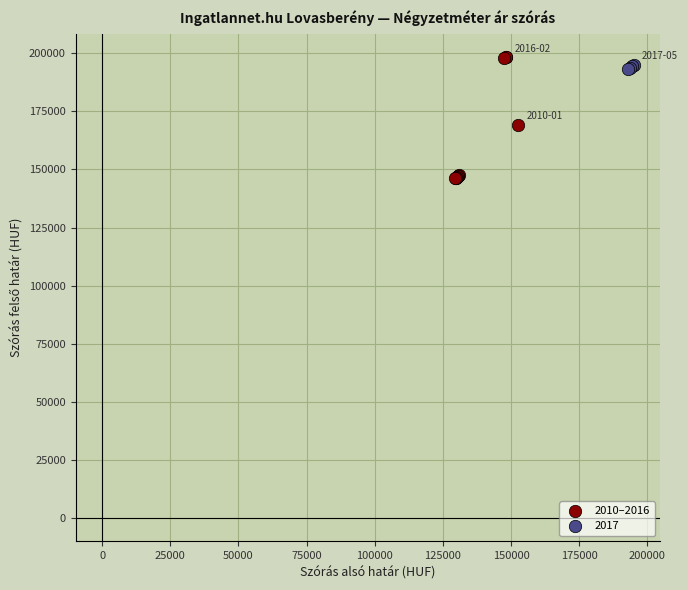

Which series has the widest spread of Y values?

2010–2016